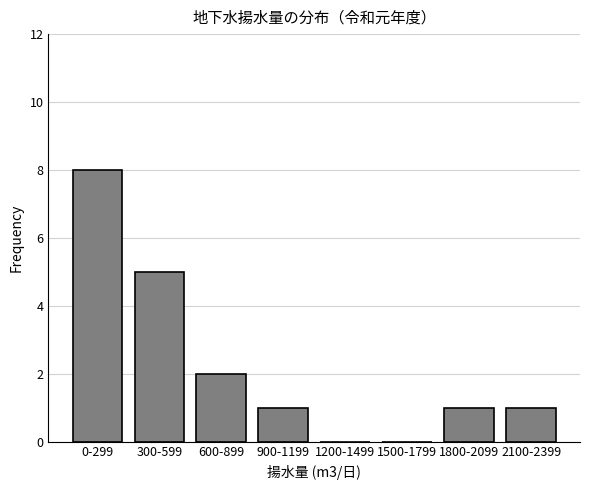

Reading left to right, transcribe all the data shown in this chart.

0-299=8	300-599=5	600-899=2	900-1199=1	1200-1499=0	1500-1799=0	1800-2099=1	2100-2399=1